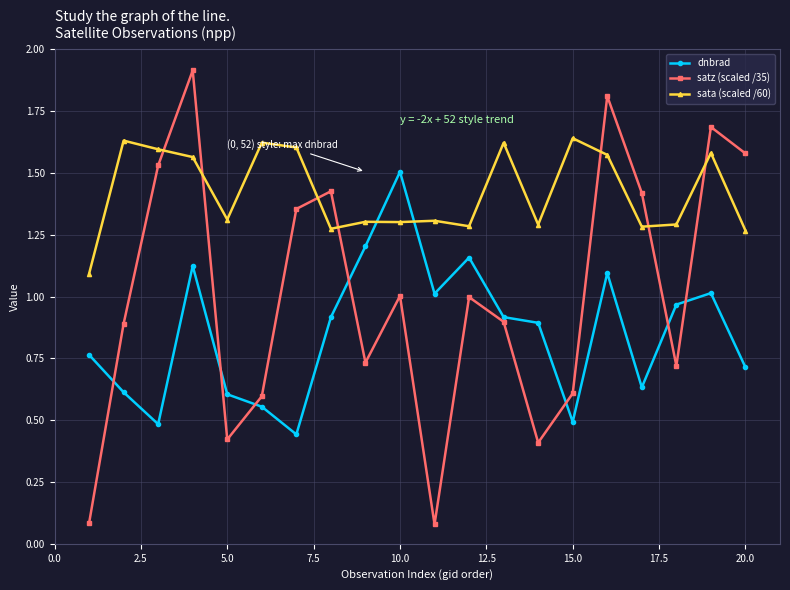

How many lines are shown in the chart?

3